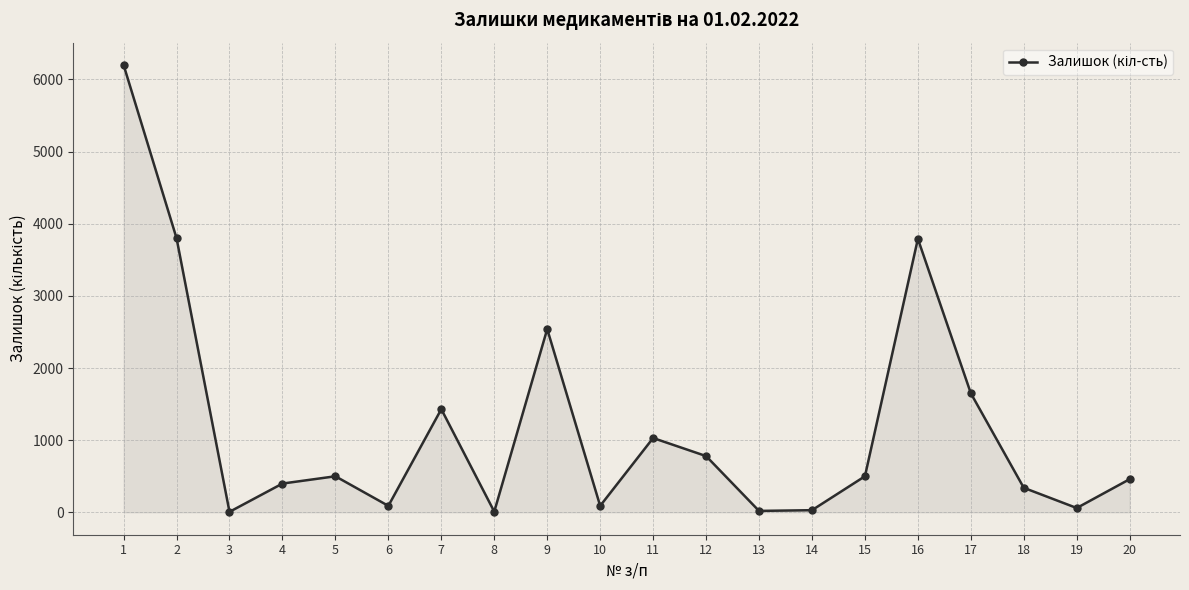

What is the value of the 18th point from the left?

340